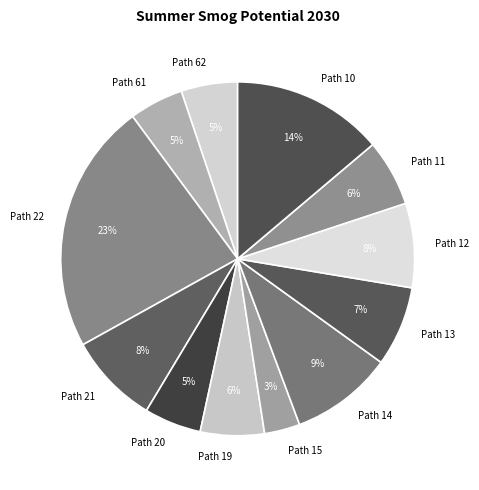

To the nearest percent, what is the average slice percentage?

8%